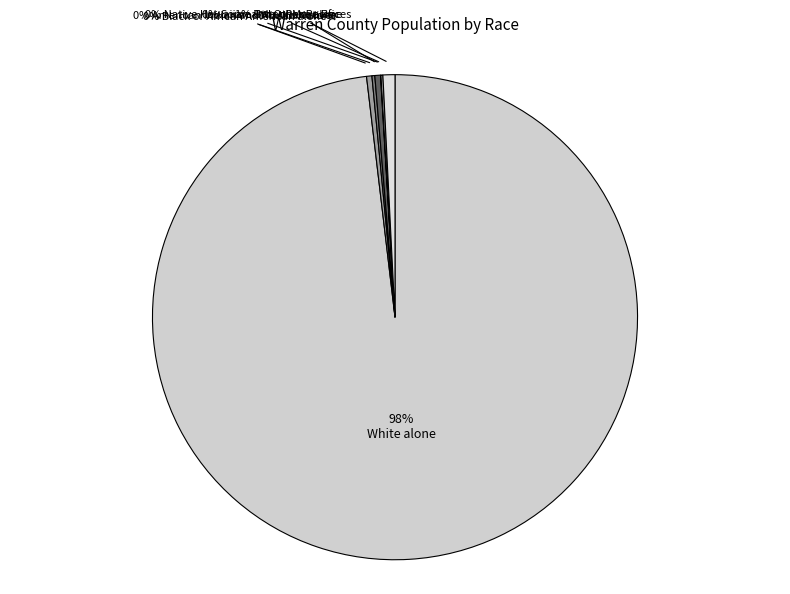

To the nearest percent, what is the difference between the largest and smallest slice percentages?

98%